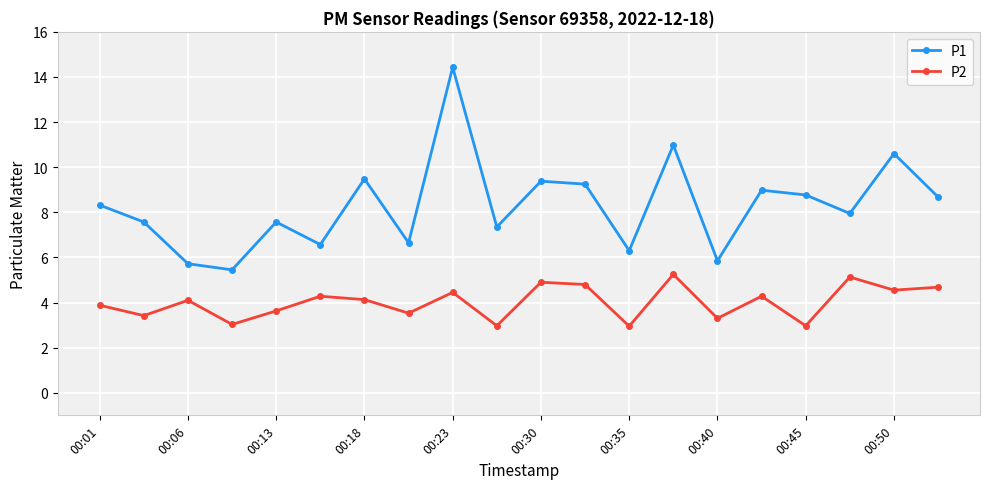

In P2, how many points are higher than both neighbors (excluding endpoints)?

7